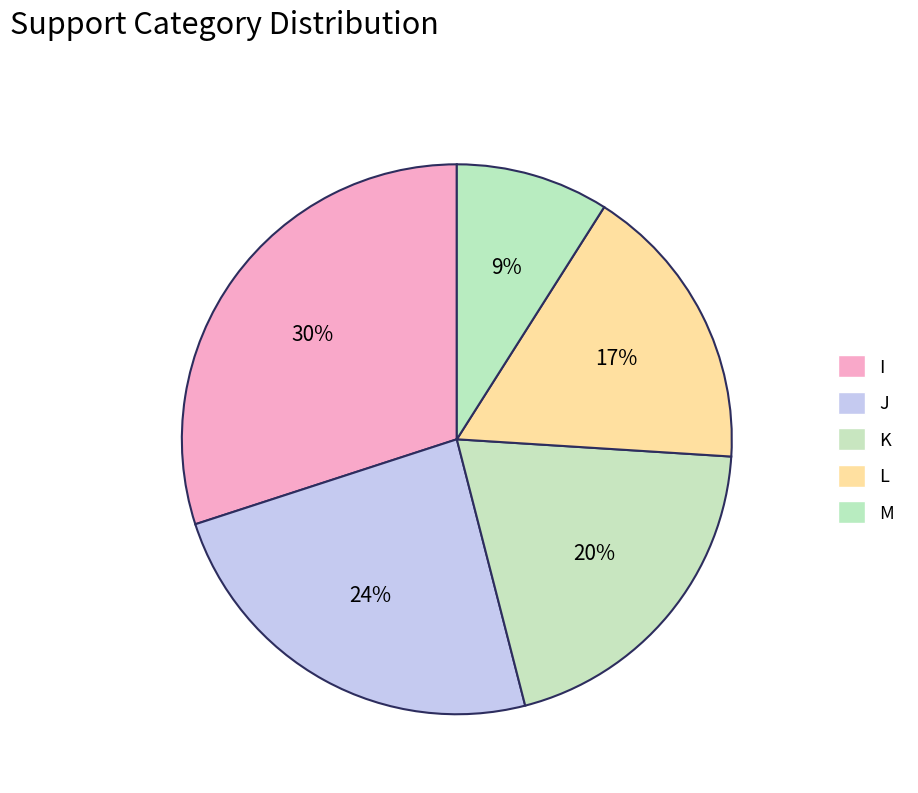

What percentage is the M slice, to the nearest percent?

9%